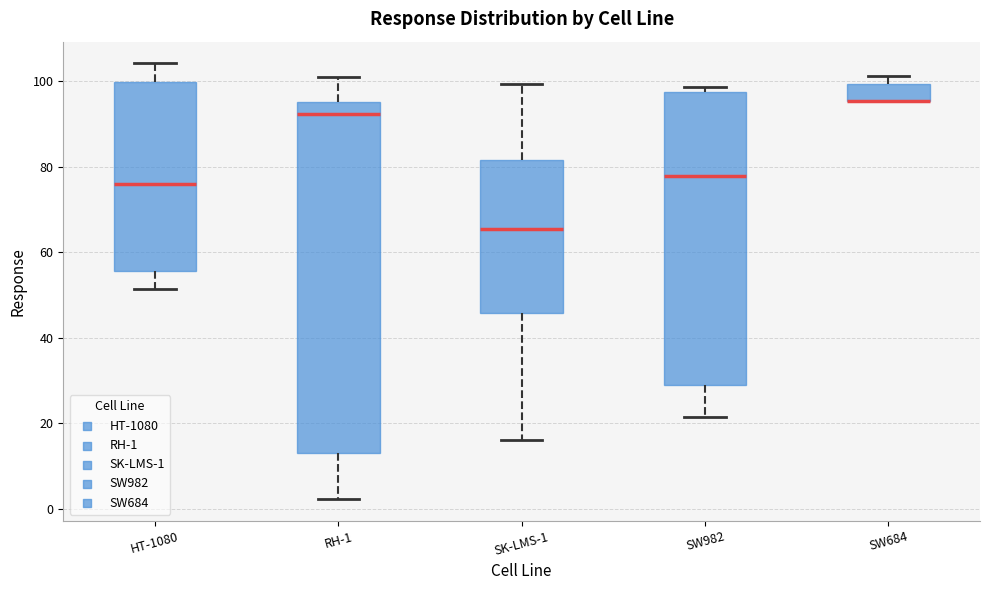

Where does the median line of the box for SK-LMS-1 sit on the y-axis? The values are not printed on the chart, so give them approximately, as read against the axis.

66